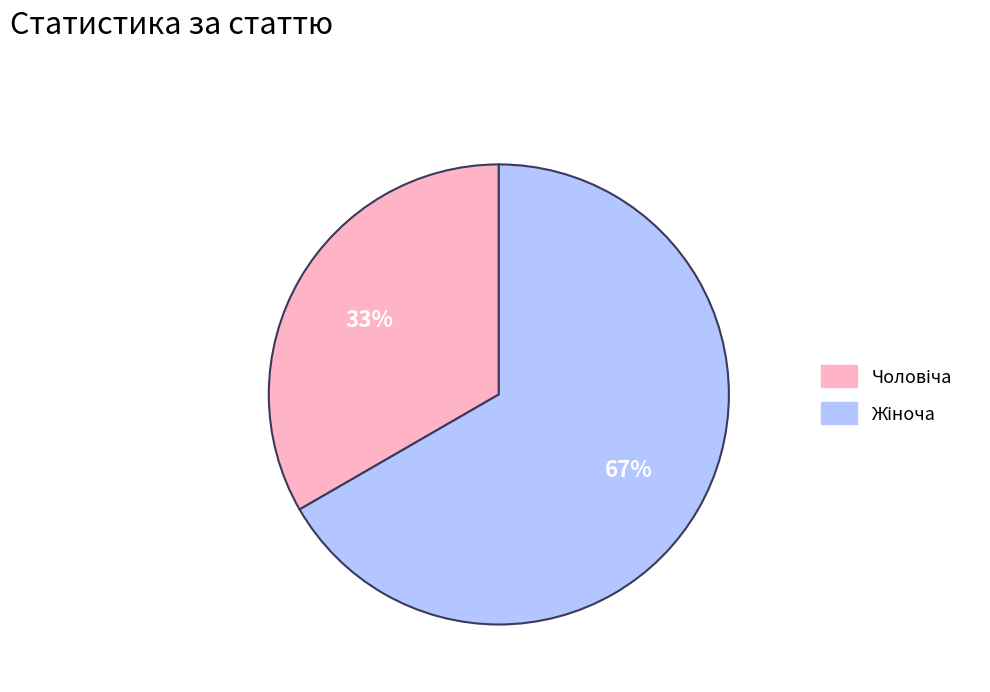

To the nearest percent, what is the average slice percentage?

50%